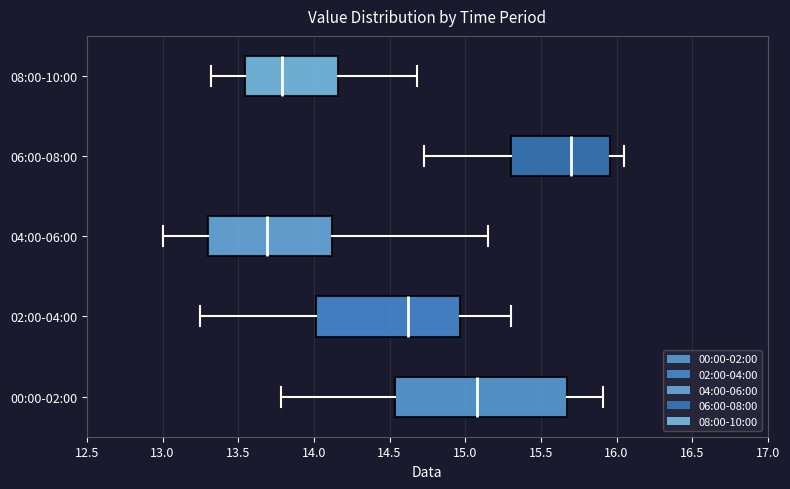

Comparing the boxes themselves (not the whiskers), which one is the widest?

00:00-02:00